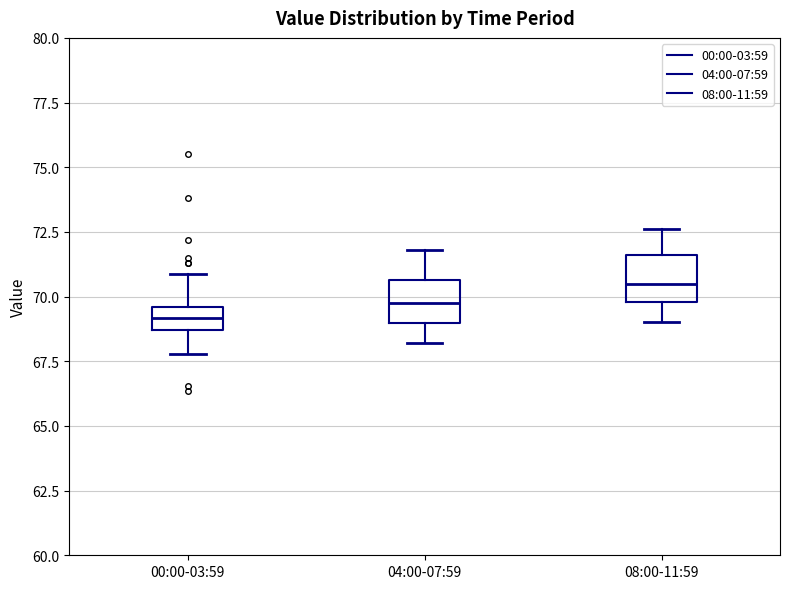

Which box has the lowest median line?

00:00-03:59